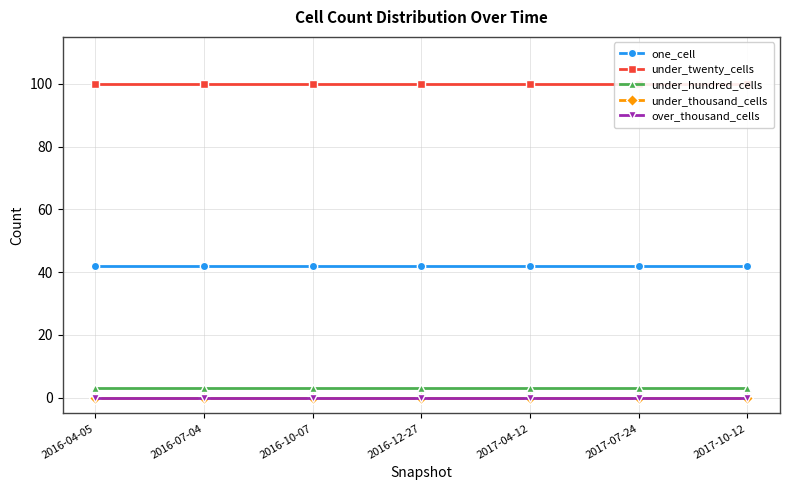

Reading left to right, list all the values displayed in this chart.

one_cell: 2016-04-05=42	2016-07-04=42	2016-10-07=42	2016-12-27=42	2017-04-12=42	2017-07-24=42	2017-10-12=42
under_twenty_cells: 2016-04-05=100	2016-07-04=100	2016-10-07=100	2016-12-27=100	2017-04-12=100	2017-07-24=100	2017-10-12=100
under_hundred_cells: 2016-04-05=3	2016-07-04=3	2016-10-07=3	2016-12-27=3	2017-04-12=3	2017-07-24=3	2017-10-12=3
under_thousand_cells: 2016-04-05=0	2016-07-04=0	2016-10-07=0	2016-12-27=0	2017-04-12=0	2017-07-24=0	2017-10-12=0
over_thousand_cells: 2016-04-05=0	2016-07-04=0	2016-10-07=0	2016-12-27=0	2017-04-12=0	2017-07-24=0	2017-10-12=0